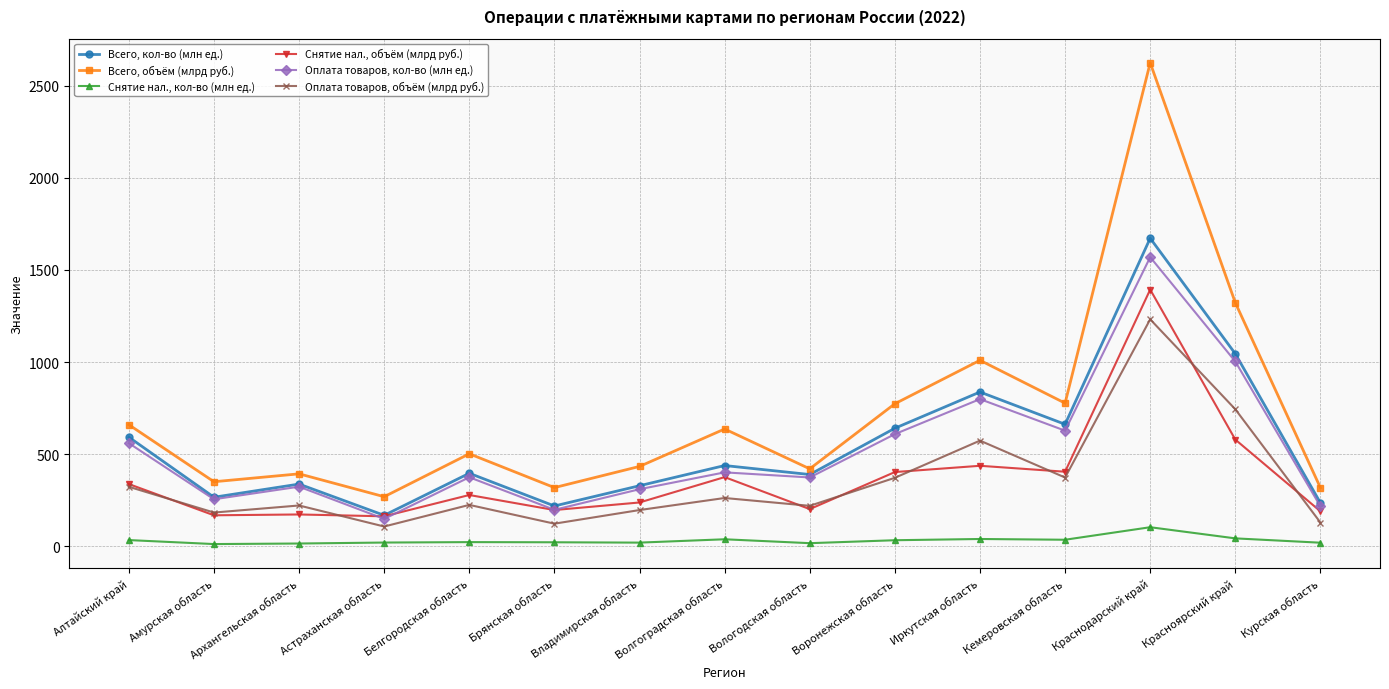

How many data points in Всего, объём (млрд руб.) are above 501?

8